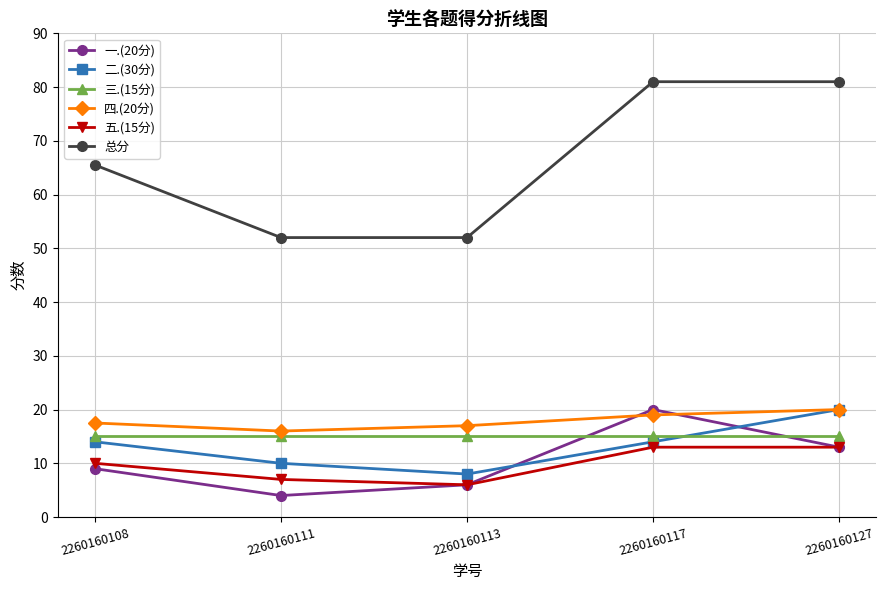

The 四.(20分) series shows 20.0 at 2260160127. True or false?

True